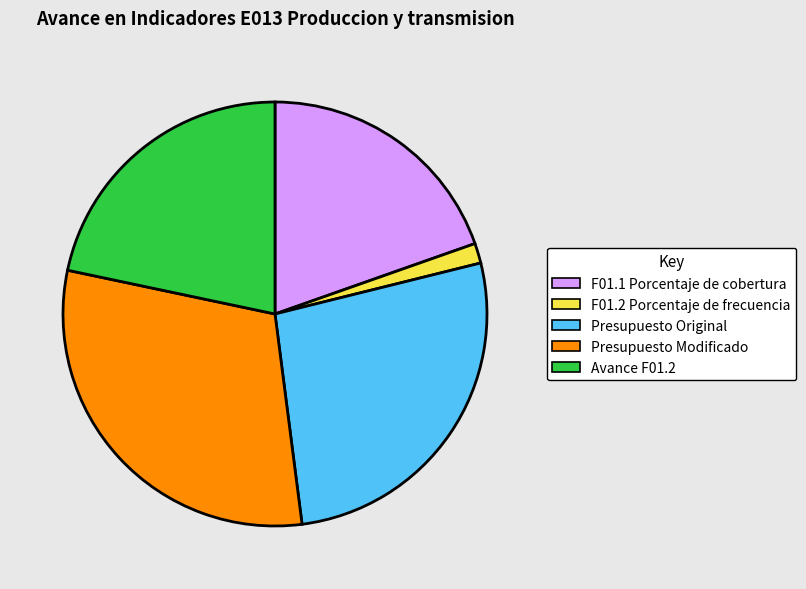

Combined, do Presupuesto Original and Avance F01.2 account for over 50%?

No